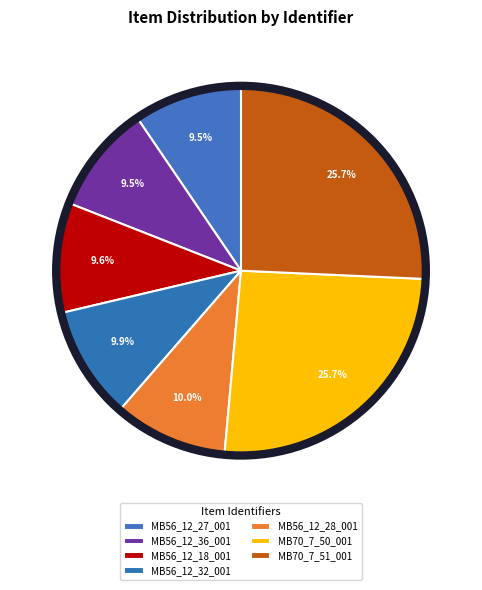

What percentage is the MB56_12_27_001 slice, to the nearest percent?

10%